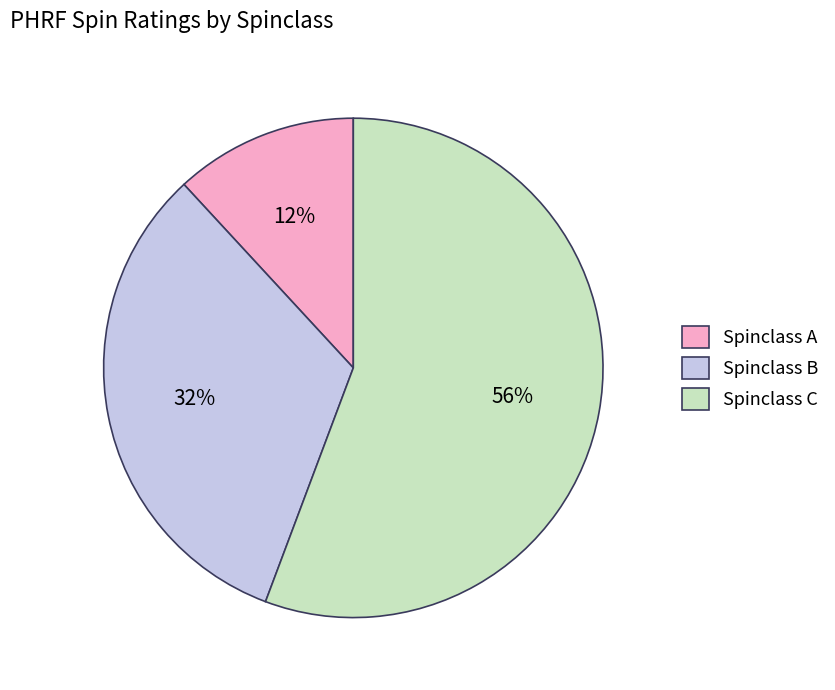

Which slice is the smallest?

Spinclass A